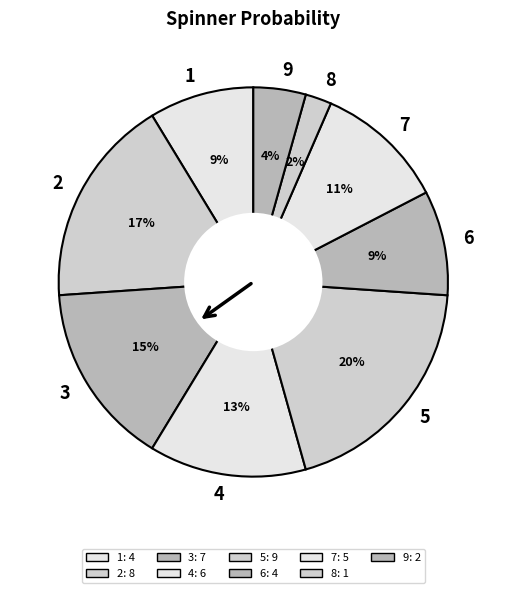

Is it true that 7 is 11% of the pie?

True